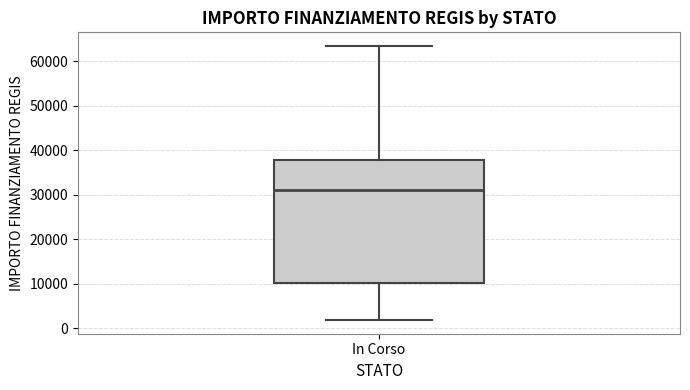

Where is the upper edge of the box for In Corso on the y-axis? The values are not printed on the chart, so give them approximately, as read against the axis.

38000